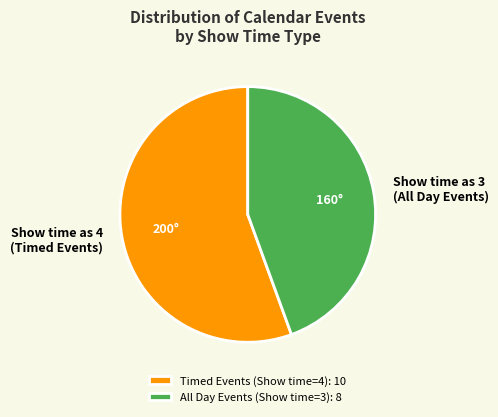

Approximately how many times larger is the value at Show time as 3 (All Day Events) compared to Show time as 4 (Timed Events)?

0.8